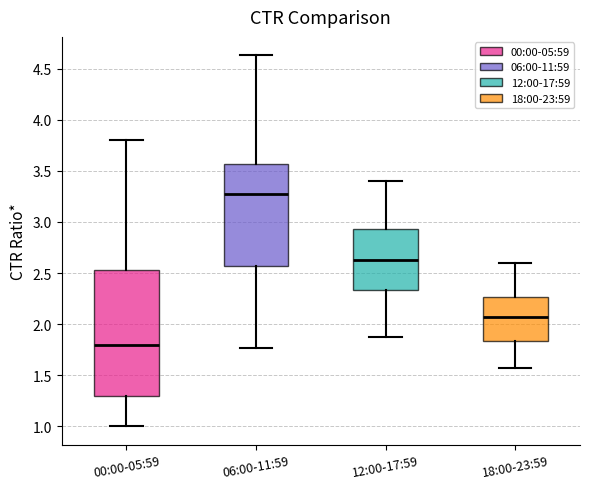

Reading left to right, read every box against the y-axis: the position of its median line, the range the box covers, and the ends of its whiskers. The values are not printed on the chart, so give them approximately, as read against the axis.

00:00-05:59: median 1.80, box 1.30 to 2.55, whiskers 1.00 to 3.80
06:00-11:59: median 3.25, box 2.55 to 3.55, whiskers 1.75 to 4.65
12:00-17:59: median 2.65, box 2.35 to 2.95, whiskers 1.85 to 3.40
18:00-23:59: median 2.05, box 1.85 to 2.25, whiskers 1.55 to 2.60